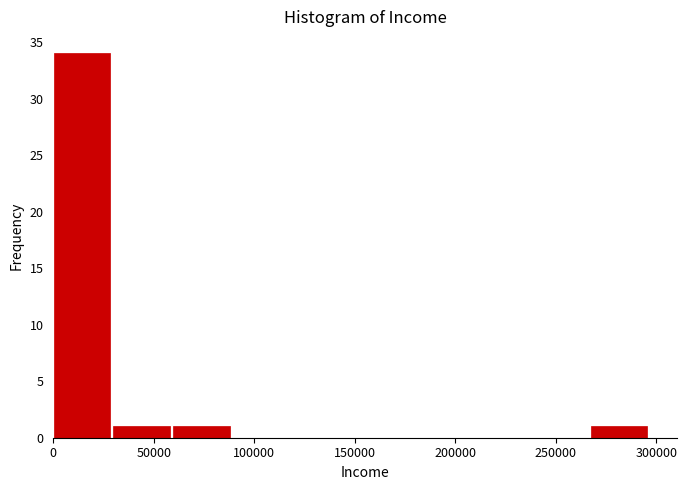

What is the height of the bar covering 265000 to 295000 on the x-axis? Neither the bar edges nor the heights are printed on the chart, so give them approximately, as read against the axes.

1